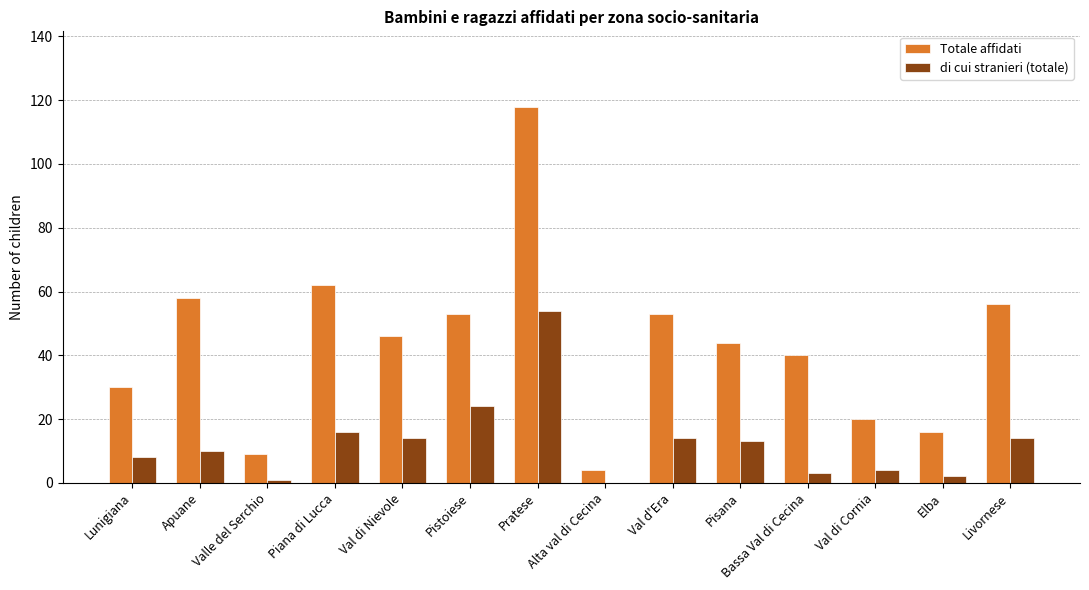

How many data points does each series have?

14